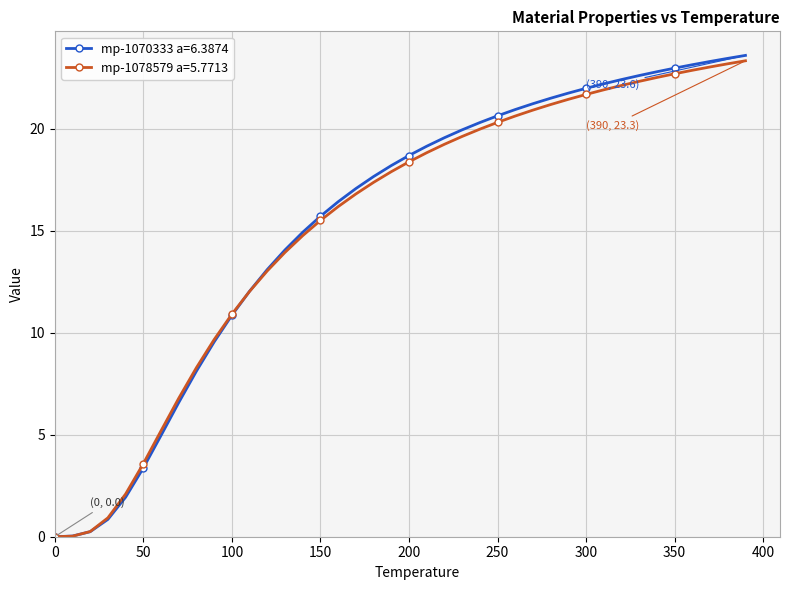

Which series has the largest range (max minus min)?

mp-1070333 a=6.3874